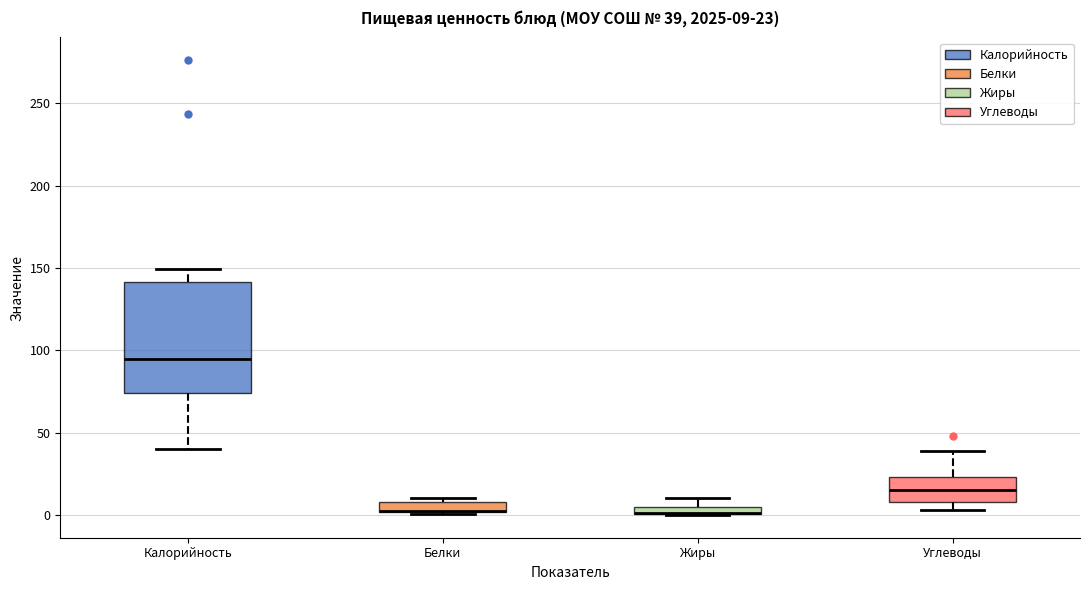

Which box is the tallest, from its lower edge to its upper edge?

Калорийность